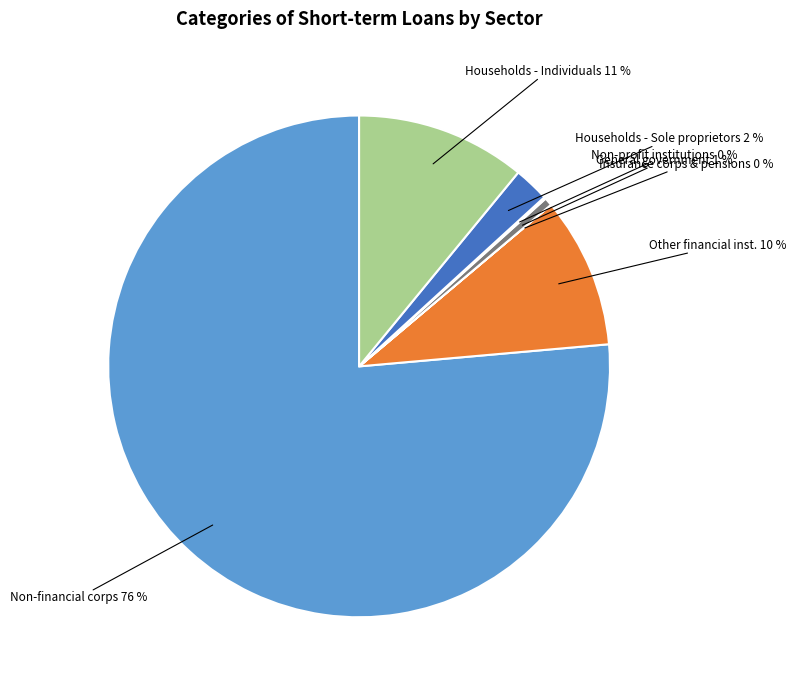

Does any single category account for the majority?

Yes